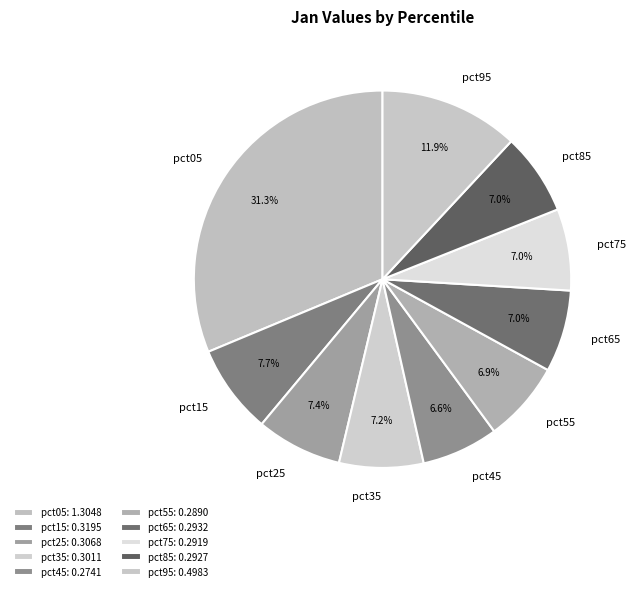

True or false: pct95 accounts for 1% of the total.

False